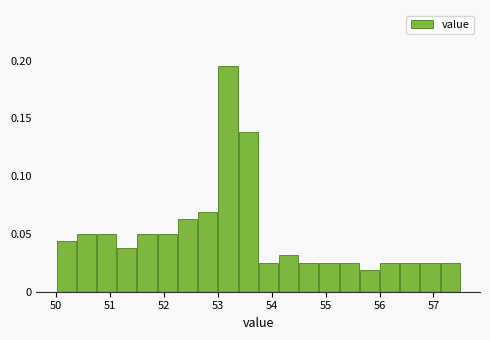

Read against the x-axis, roughly where is the centre of the tallest bar?

53.2